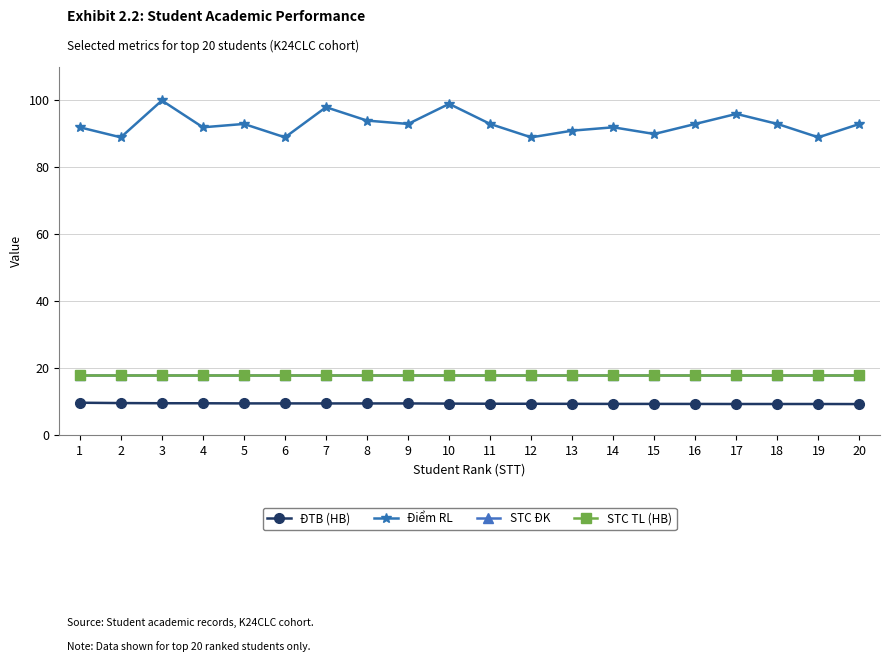

Reading left to right, list all the values displayed in this chart.

ĐTB (HB): 9.8	9.7	9.6	9.6	9.6	9.6	9.6	9.6	9.6	9.5	9.5	9.5	9.4	9.4	9.4	9.4	9.4	9.4	9.4	9.4
Điểm RL: 92.0	89.0	100.0	92.0	93.0	89.0	98.0	94.0	93.0	99.0	93.0	89.0	91.0	92.0	90.0	93.0	96.0	93.0	89.0	93.0
STC ĐK: 18.0	18.0	18.0	18.0	18.0	18.0	18.0	18.0	18.0	18.0	18.0	18.0	18.0	18.0	18.0	18.0	18.0	18.0	18.0	18.0
STC TL (HB): 18.0	18.0	18.0	18.0	18.0	18.0	18.0	18.0	18.0	18.0	18.0	18.0	18.0	18.0	18.0	18.0	18.0	18.0	18.0	18.0